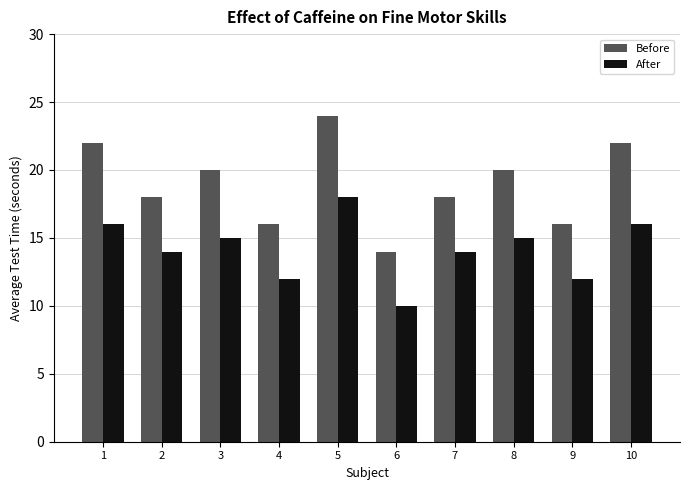

Reading left to right, list all the values displayed in this chart.

Before: 22	18	20	16	24	14	18	20	16	22
After: 16	14	15	12	18	10	14	15	12	16